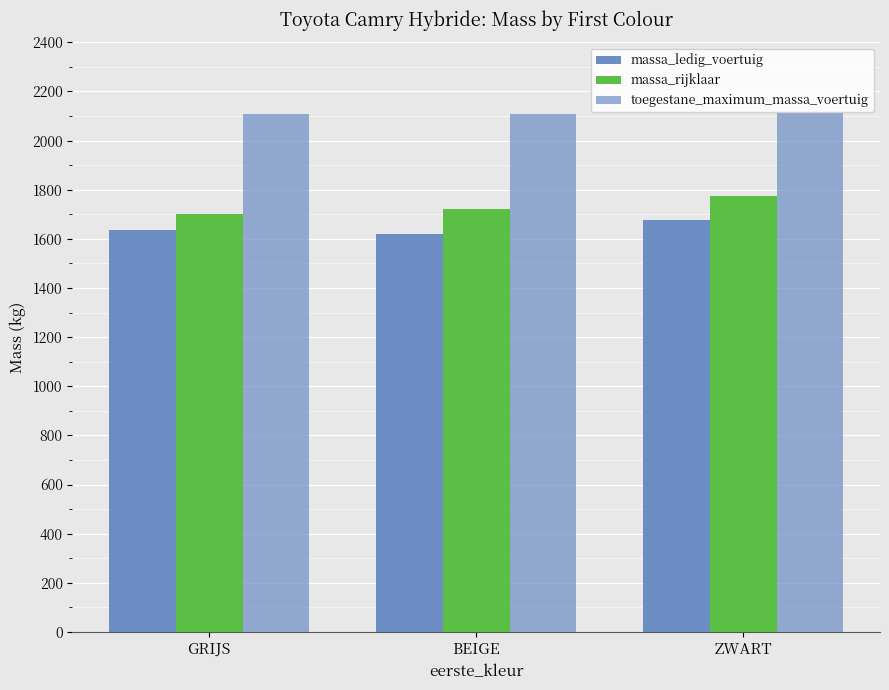

At which label is toegestane_maximum_massa_voertuig closest to 2109?

GRIJS